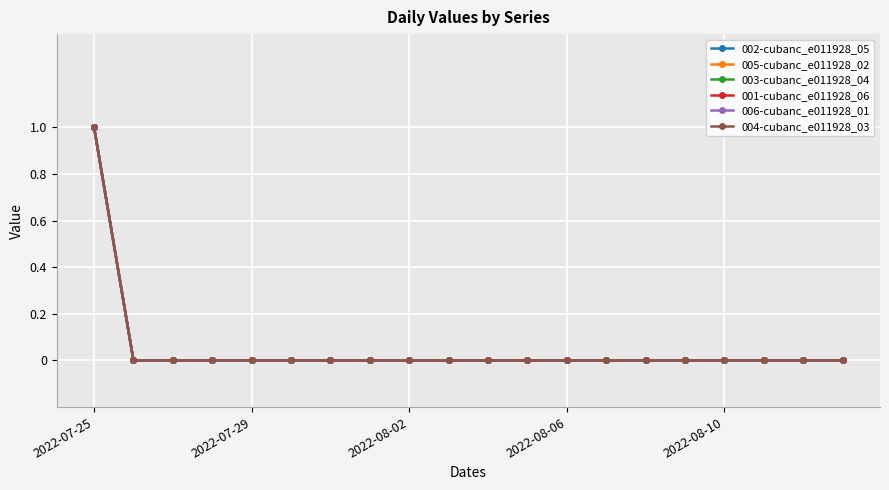

Is this an area chart (filled region under the line)?

No